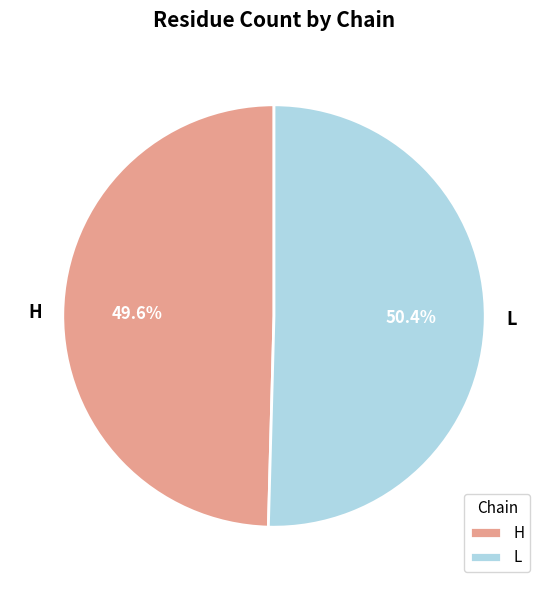

Which has a higher value, H or L?

L